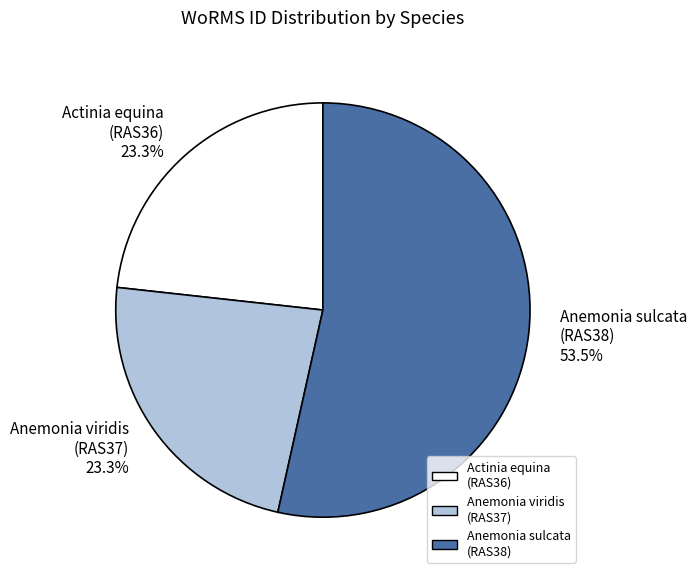

Is the sum of Actinia equina (RAS36) 23.3% and Anemonia viridis (RAS37) 23.3% greater than half?

No